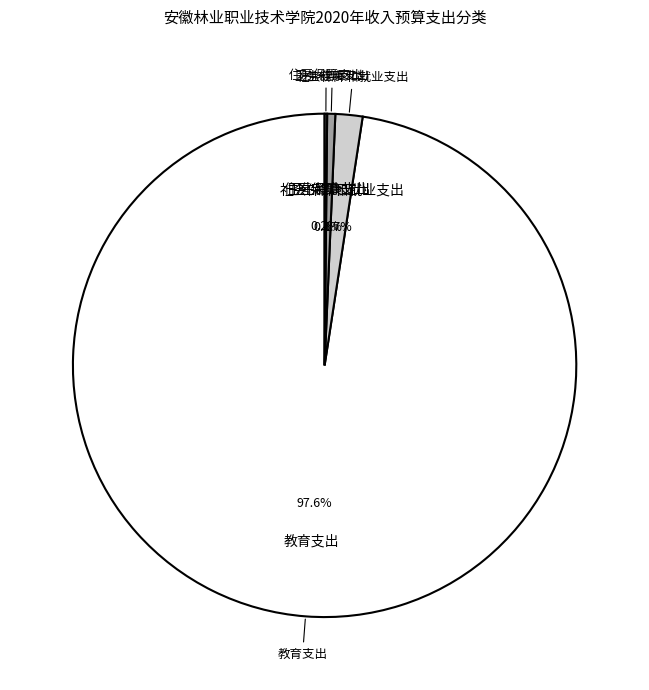

Does any single category account for the majority?

Yes